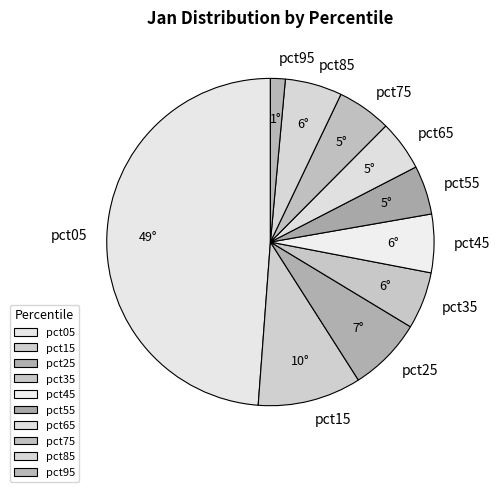

Is there a majority slice in this chart?

No